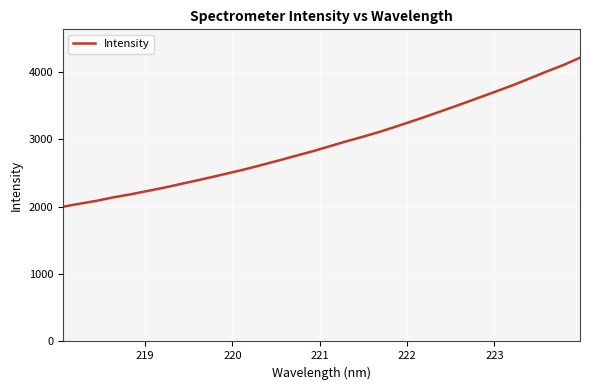

What is the greatest value displayed?

4206.4